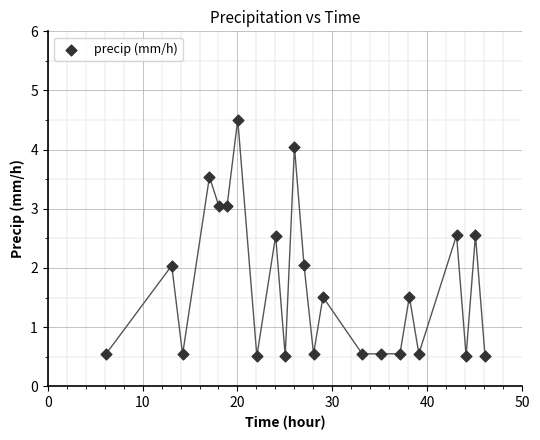

What is the range of X values (max minus min)?

40.0